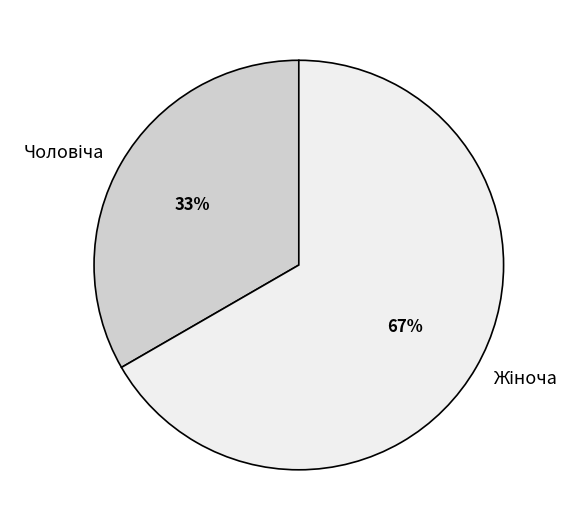

Does any single category account for the majority?

Yes